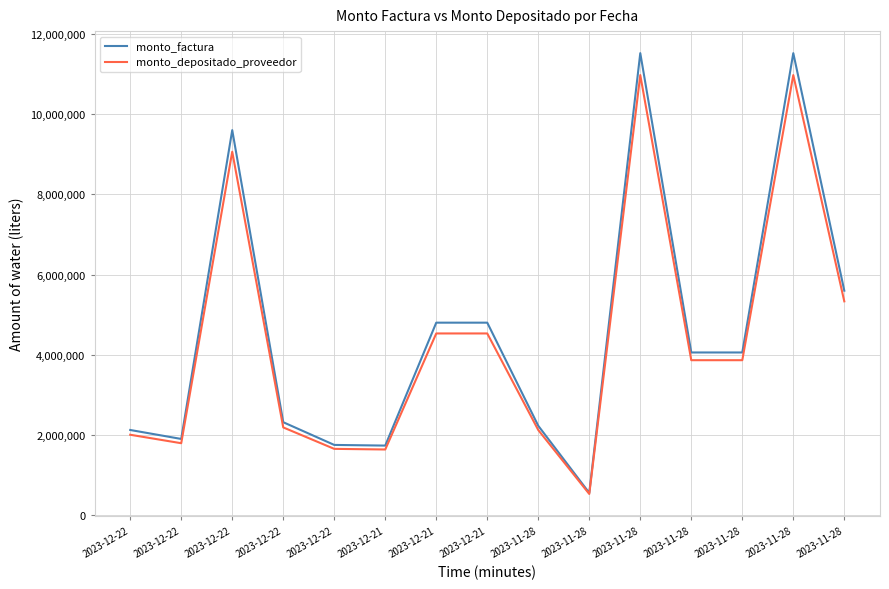

Where does the monto_factura series first go above 4056825?

2023-12-22